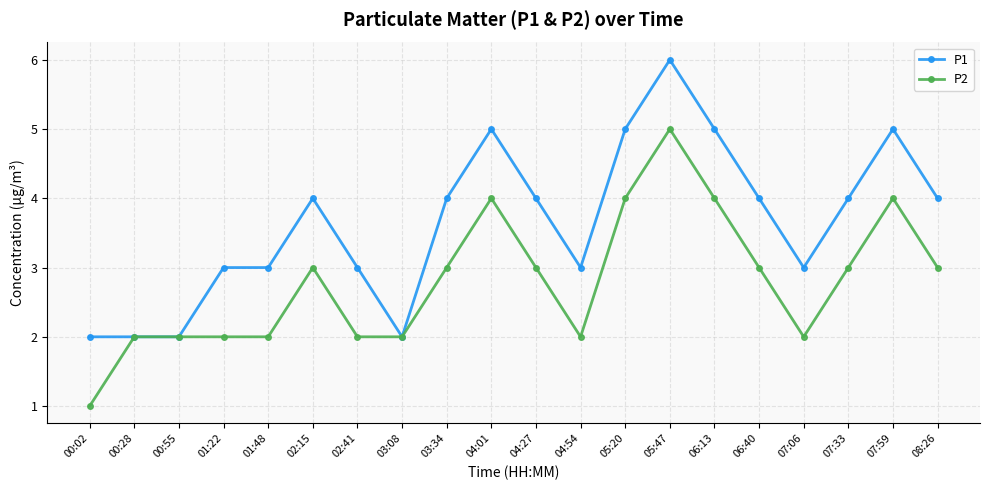

What is the minimum value shown in the chart?

1